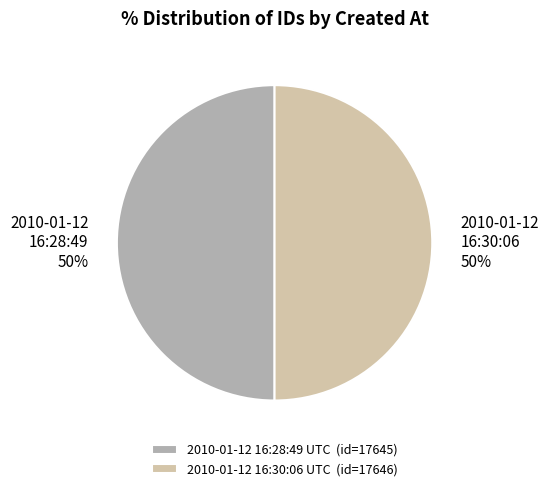

To the nearest percent, what portion does 2010-01-12 16:30:06 UTC represent?

50%